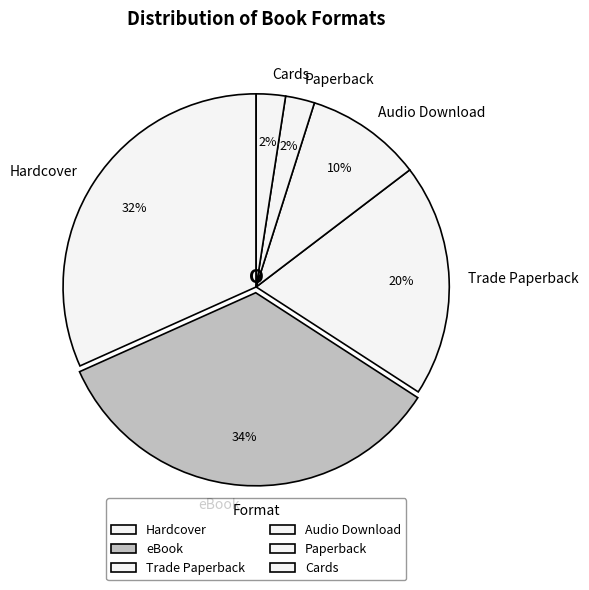

Does any single category account for the majority?

No